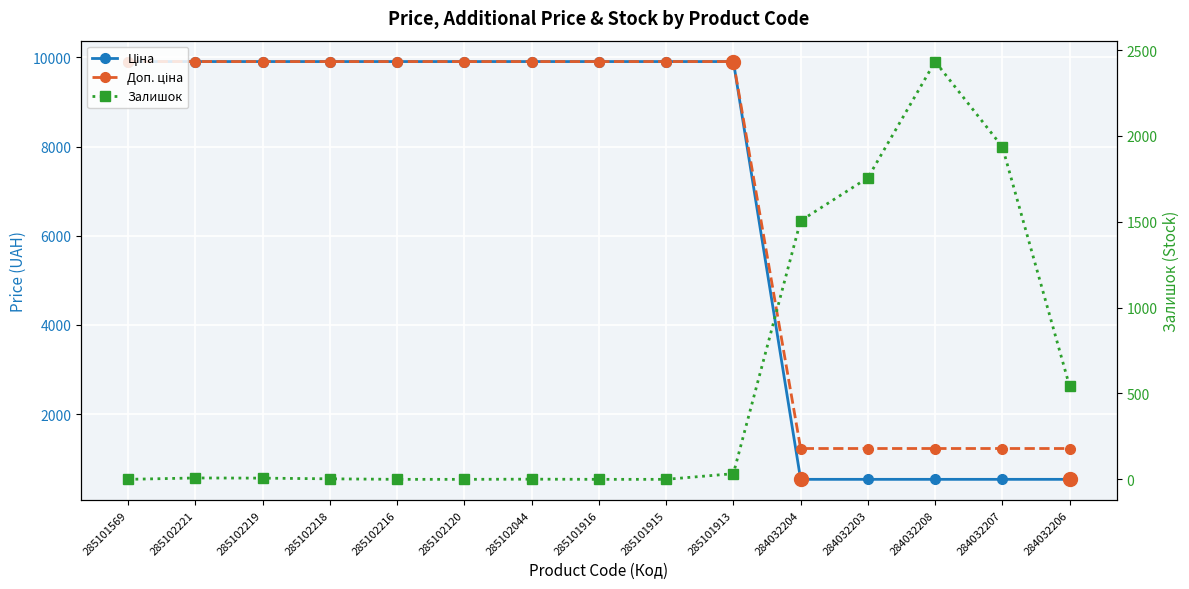

How many lines are shown in the chart?

3